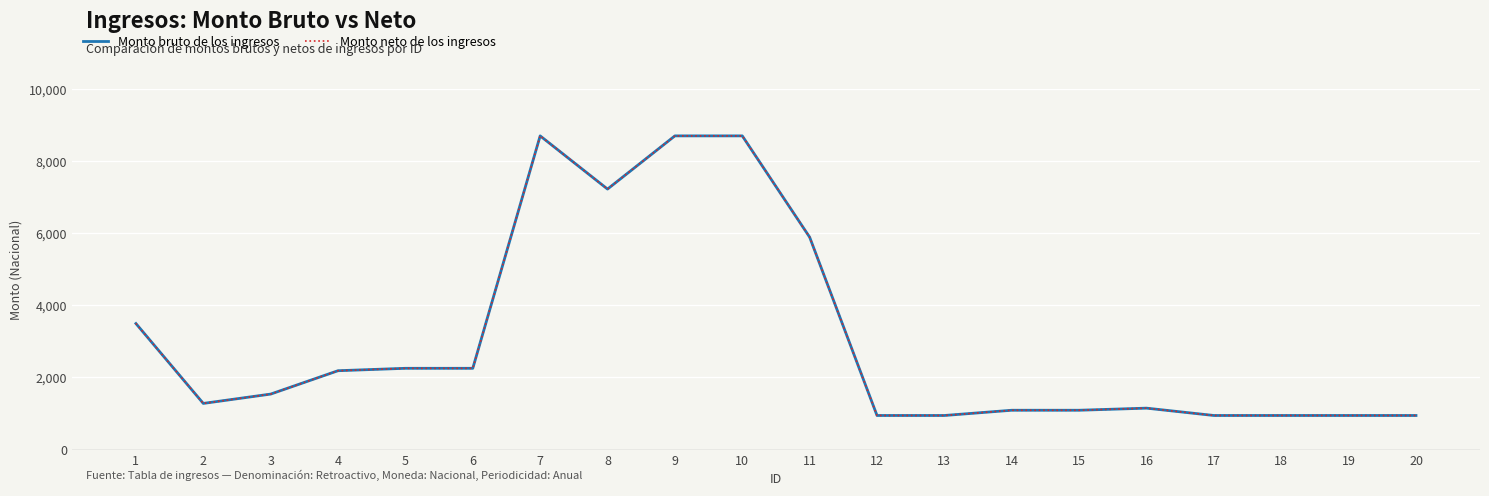

What is the value of the Monto neto de los ingresos point at the 6th from the left?

2253.4